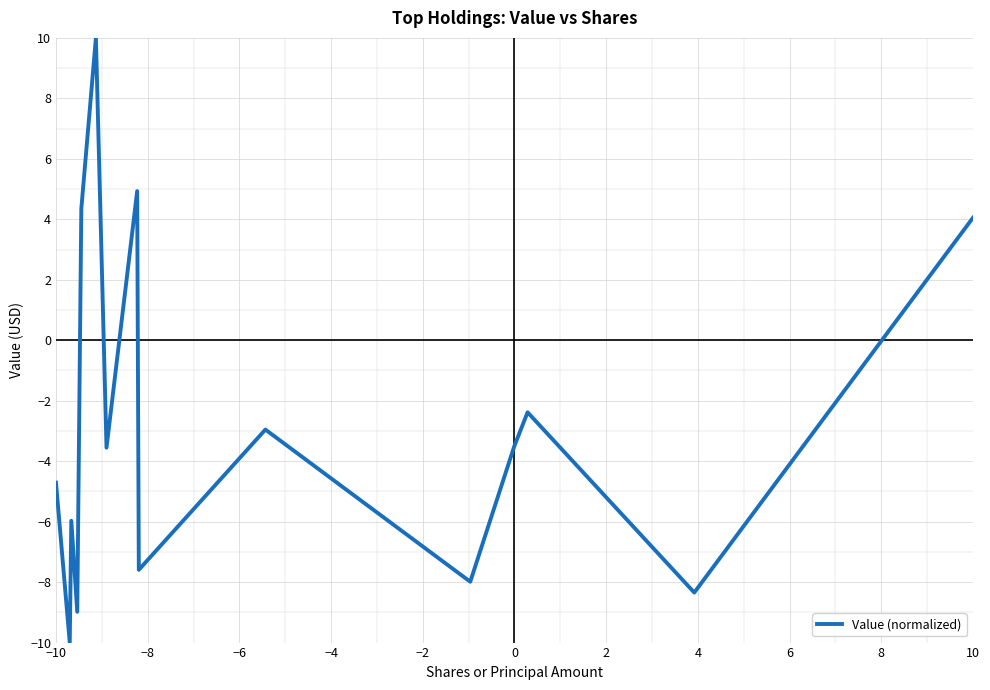

What is the maximum value shown in the chart?

10.0